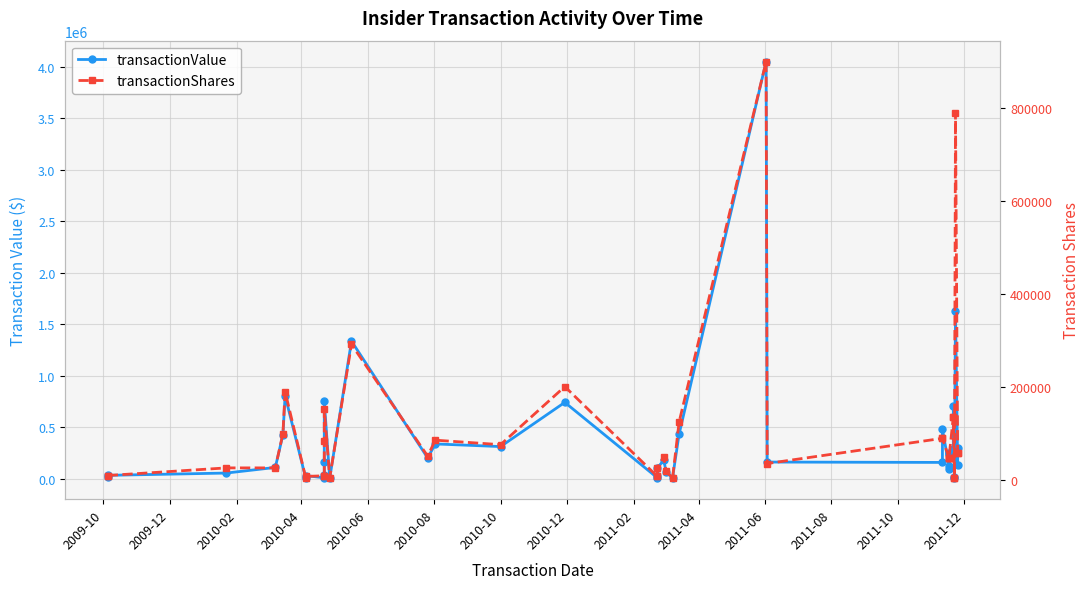

How many distinct data groups are displayed?

2